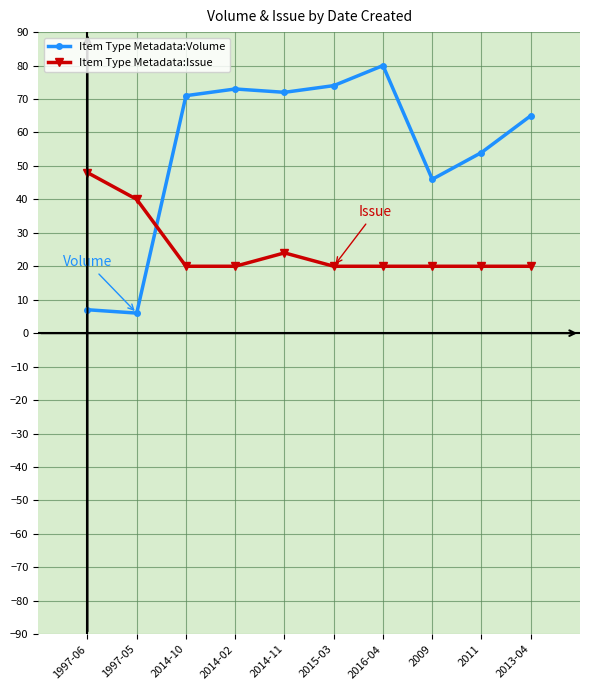

Is the value of Item Type Metadata:Volume at 2011 greater than the value of Item Type Metadata:Issue at 2016-04?

Yes